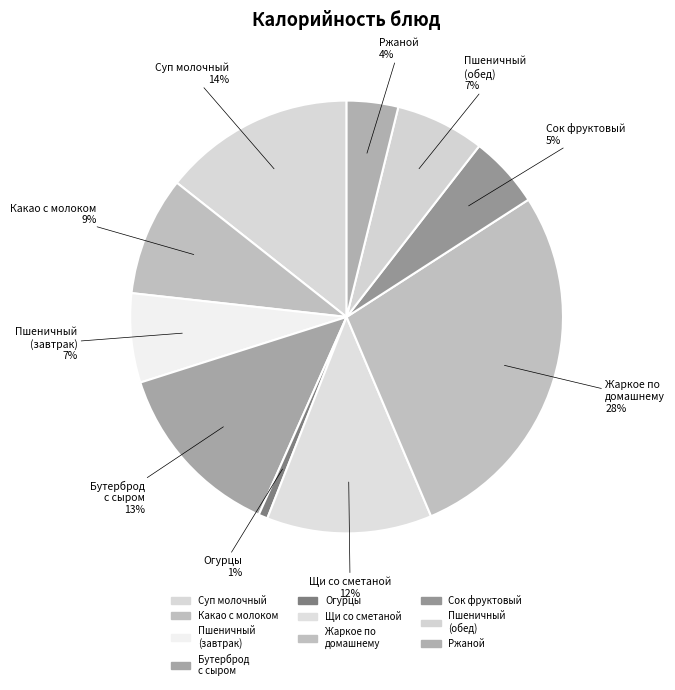

How many segments does this pie chart have?

10